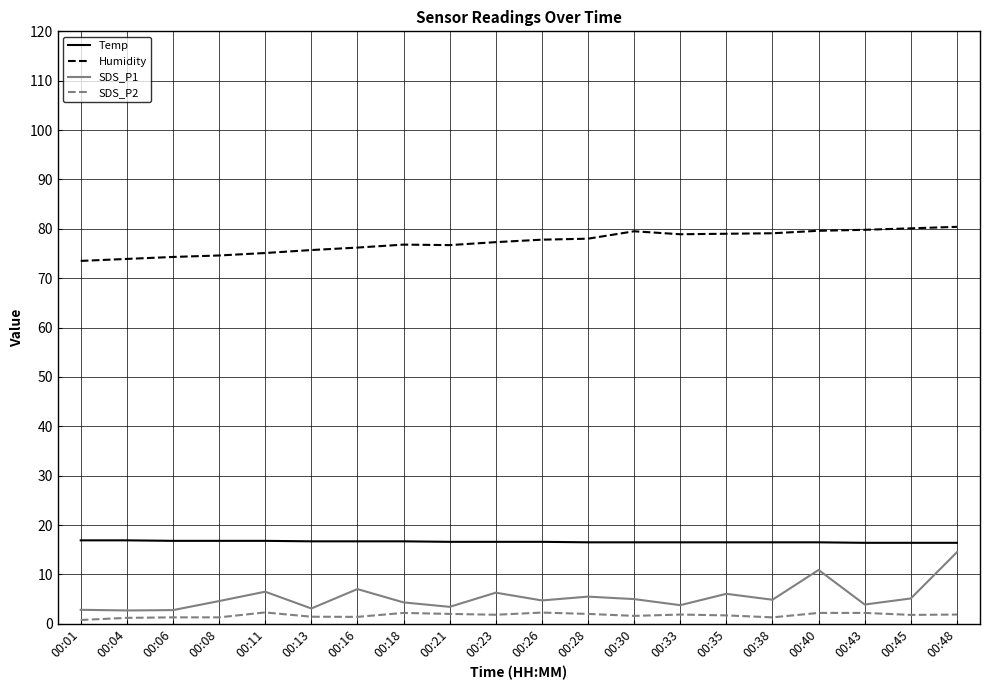

What is the maximum value for Temp?

16.9